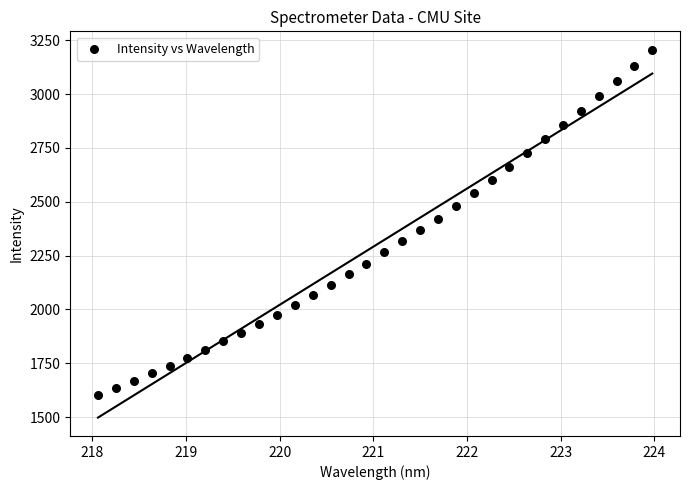

What is the range of X values (max minus min)?

5.9